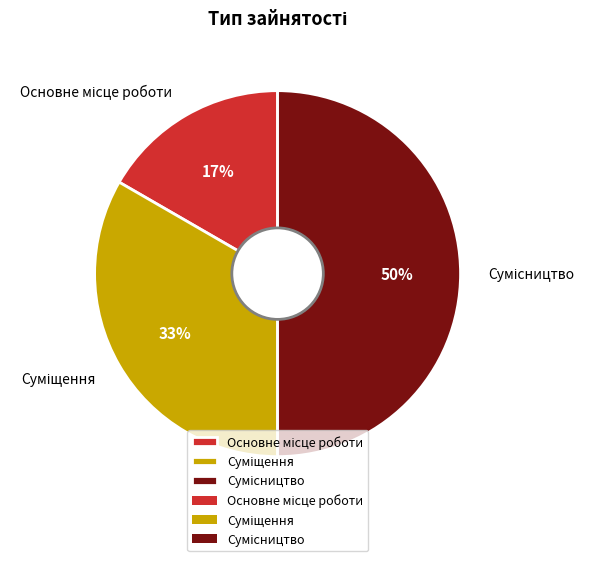

How many segments does this pie chart have?

3